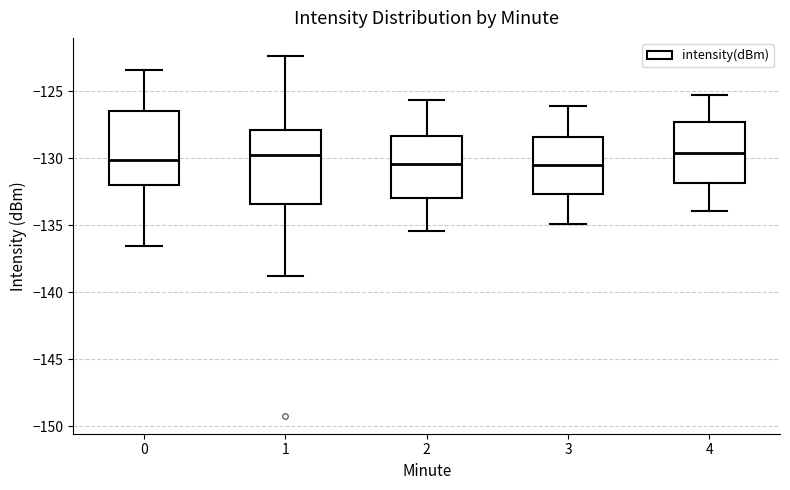

Reading left to right, transcribe this box plot: for each box, give where its median line is, the range the box spans, and where its two whiskers end, as read against the y-axis. The values are not printed on the chart, so give them approximately, as read against the axis.

0: median -130.0, box -132.0 to -126.5, whiskers -136.5 to -123.5
1: median -129.5, box -133.5 to -128.0, whiskers -138.5 to -122.5
2: median -130.5, box -133.0 to -128.5, whiskers -135.5 to -125.5
3: median -130.5, box -132.5 to -128.5, whiskers -135.0 to -126.0
4: median -129.5, box -132.0 to -127.5, whiskers -134.0 to -125.0